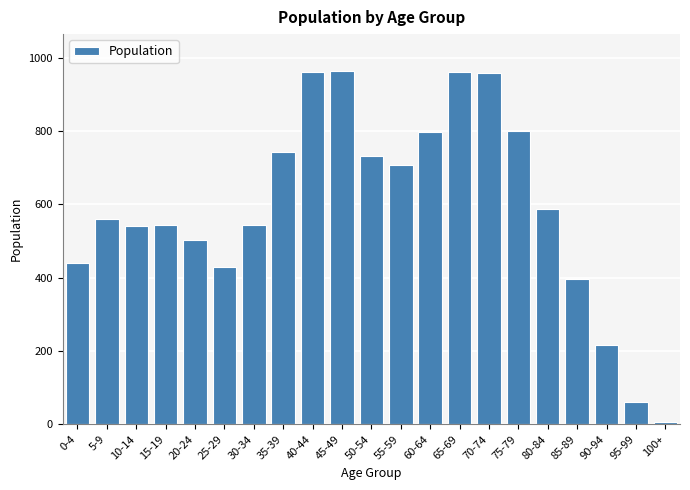

Between 15-19 and 65-69, which is larger?

65-69